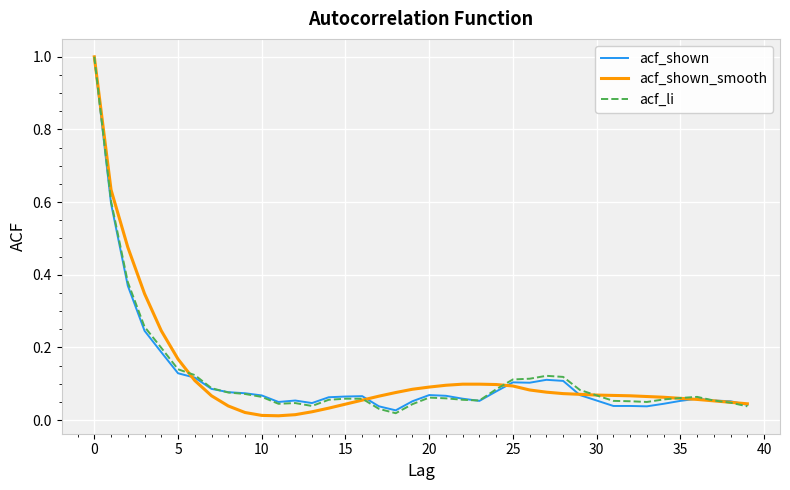

What are all the series names shown in the legend?

acf_shown, acf_shown_smooth, acf_li